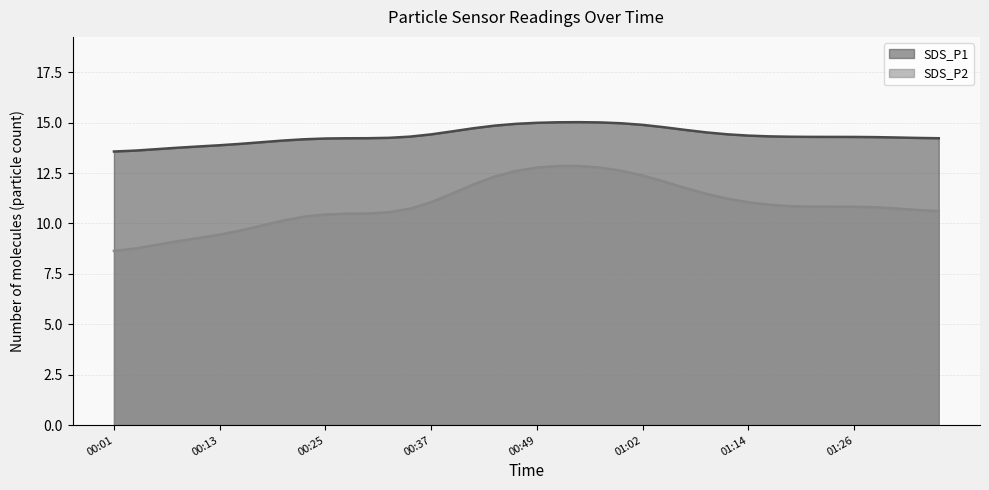

What is the value of the SDS_P2 point at the 30th from the left?

11.2